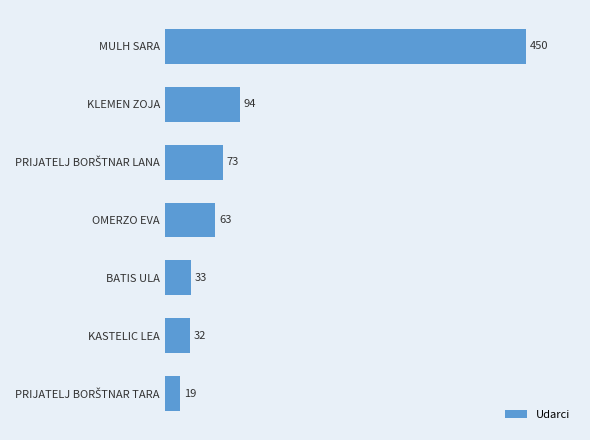

The value at OMERZO EVA is 63. True or false?

True